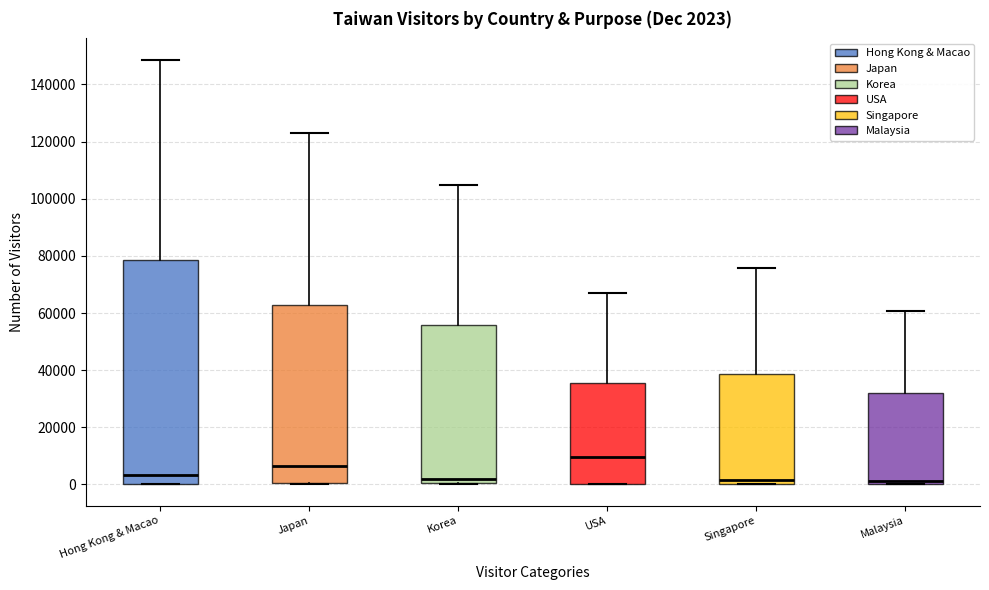

Which box is the tallest, from its lower edge to its upper edge?

Hong Kong & Macao